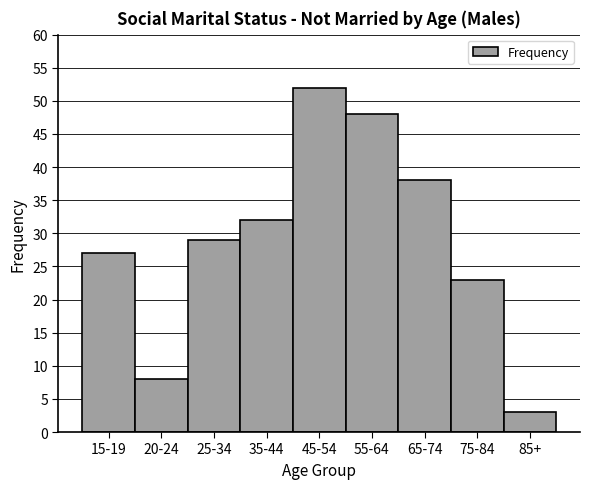

Reading right to left, what are all the values shown in this chart?

3	23	38	48	52	32	29	8	27